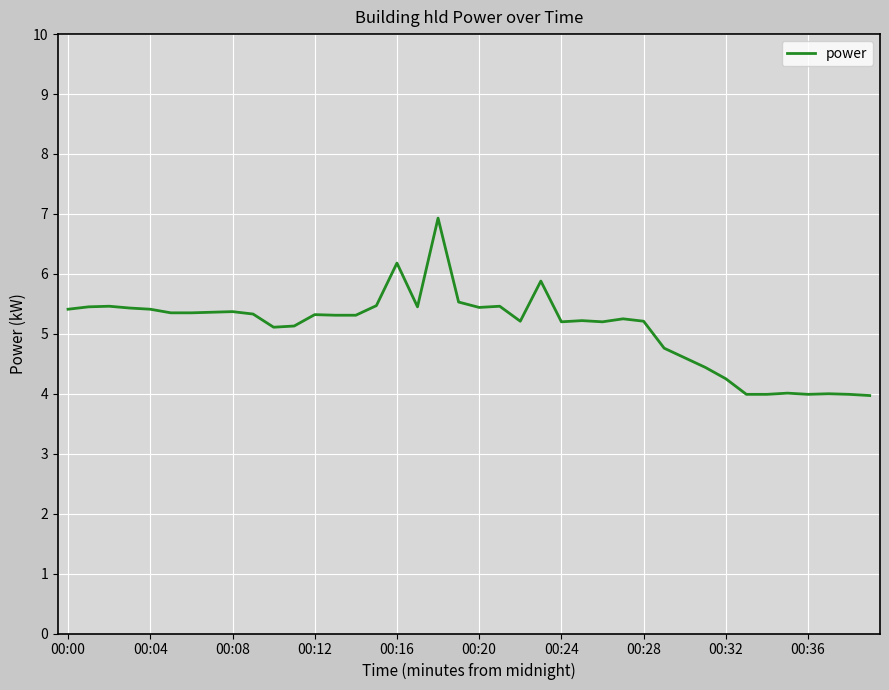

What is the difference between the maximum and minimum values?

3.0